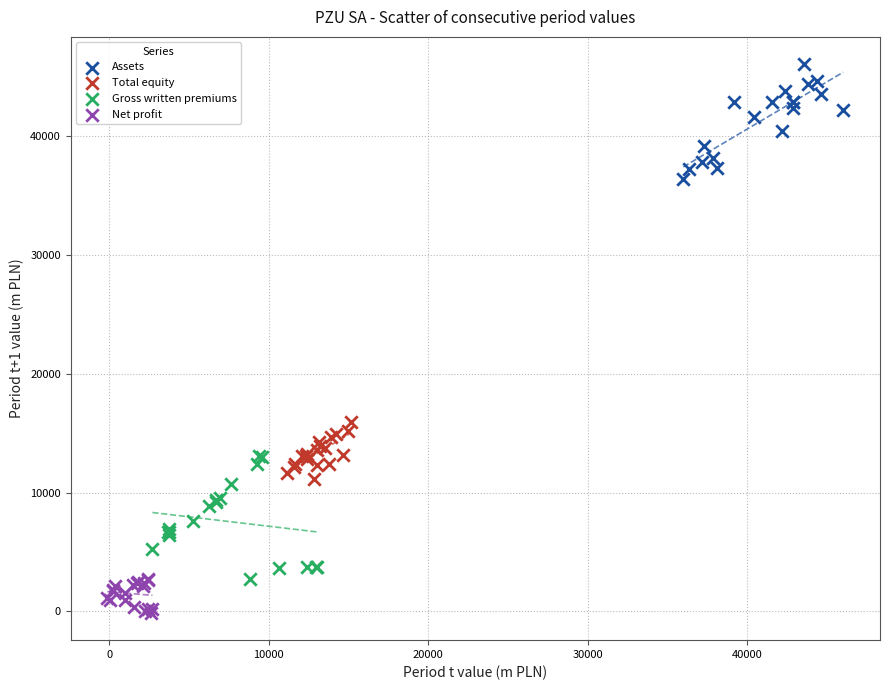

Which series contains the highest Y value?

Assets